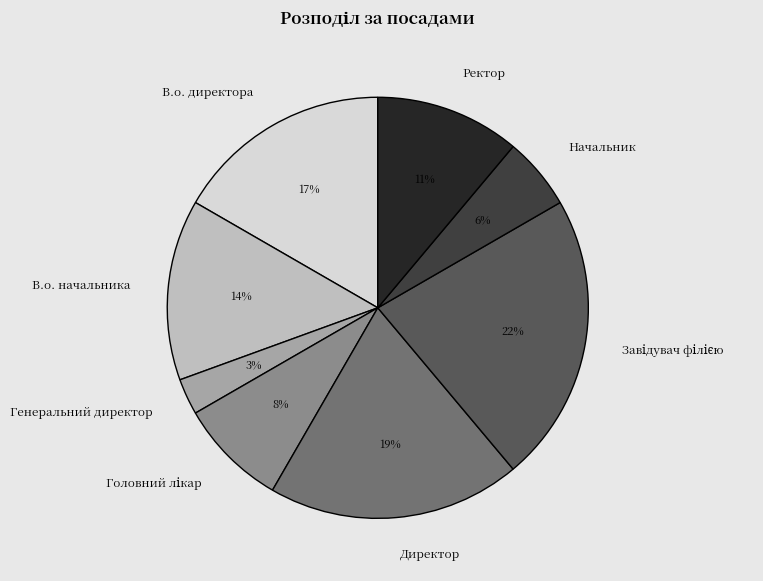

Is В.о. директора the majority of the pie?

No